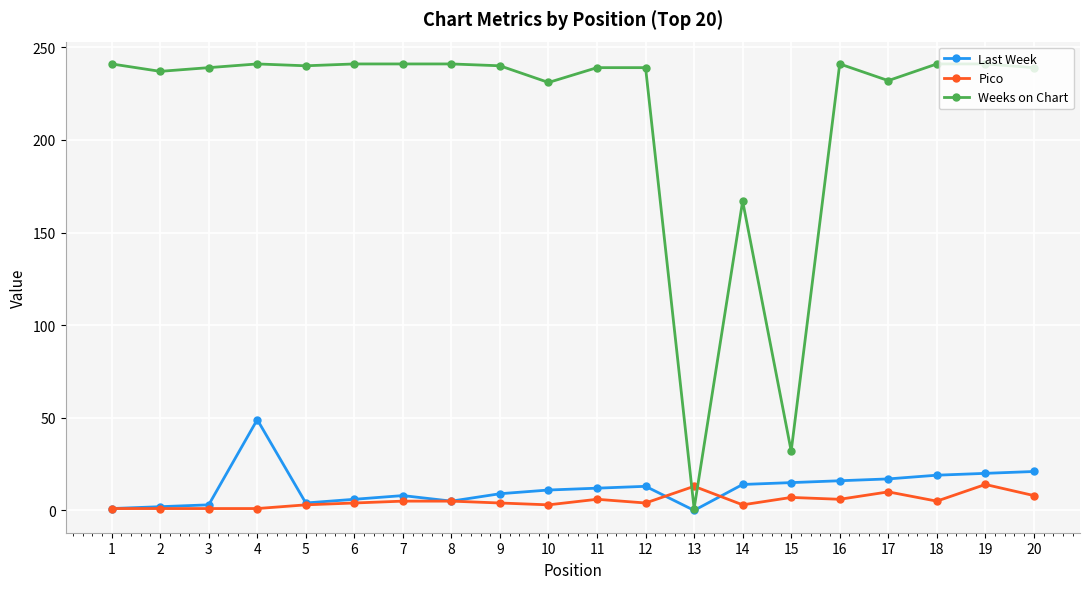

The value of Last Week at 13 is 0. True or false?

True